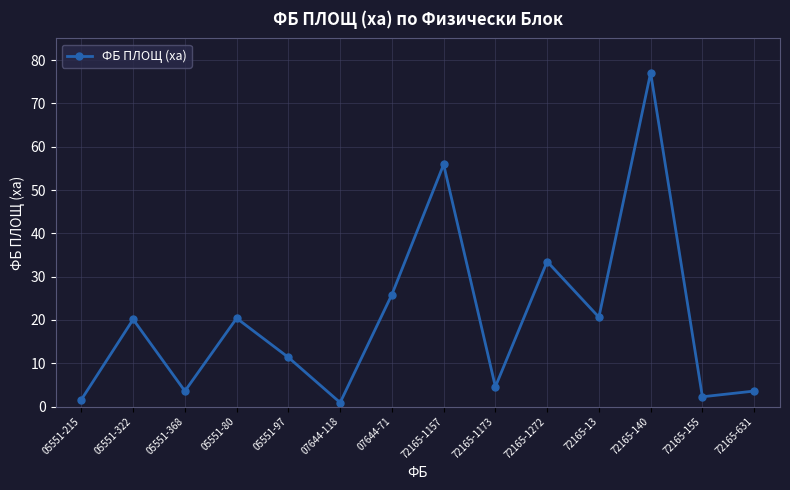

What is the value of the 14th point from the left?

3.6